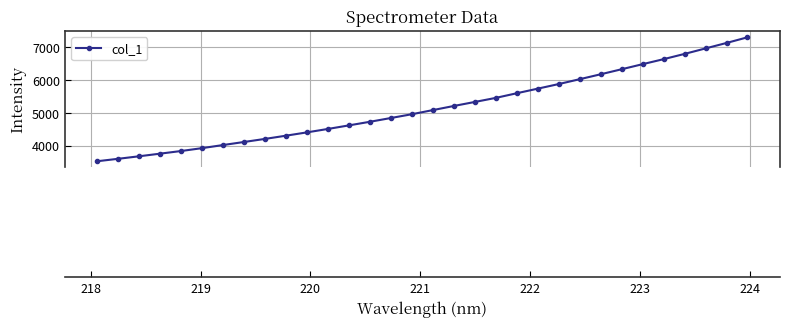

What is the smallest value displayed?

3529.1